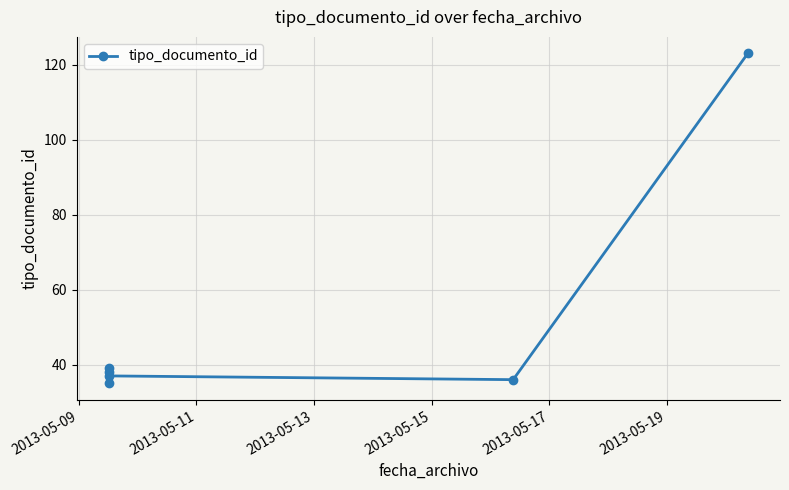

What is the value of the 2nd point from the left?

38